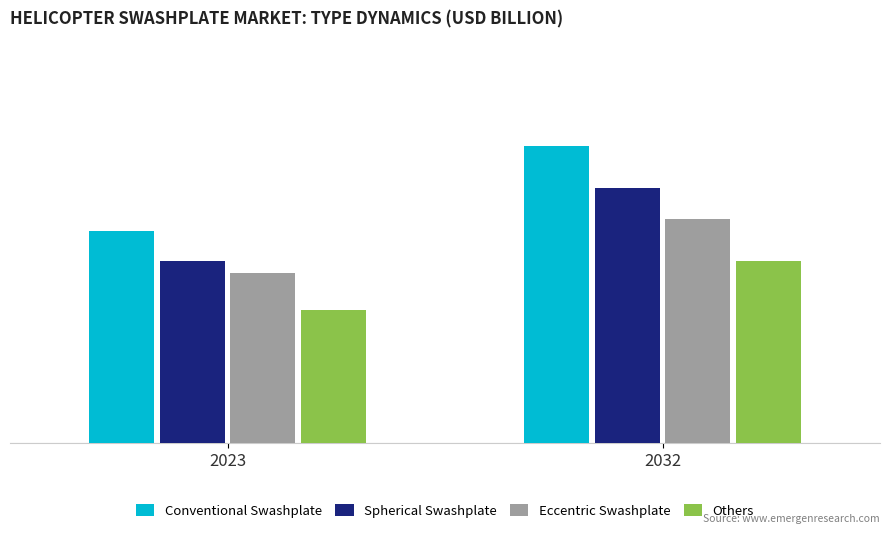

Which category has the highest value in the Conventional Swashplate series?

2032